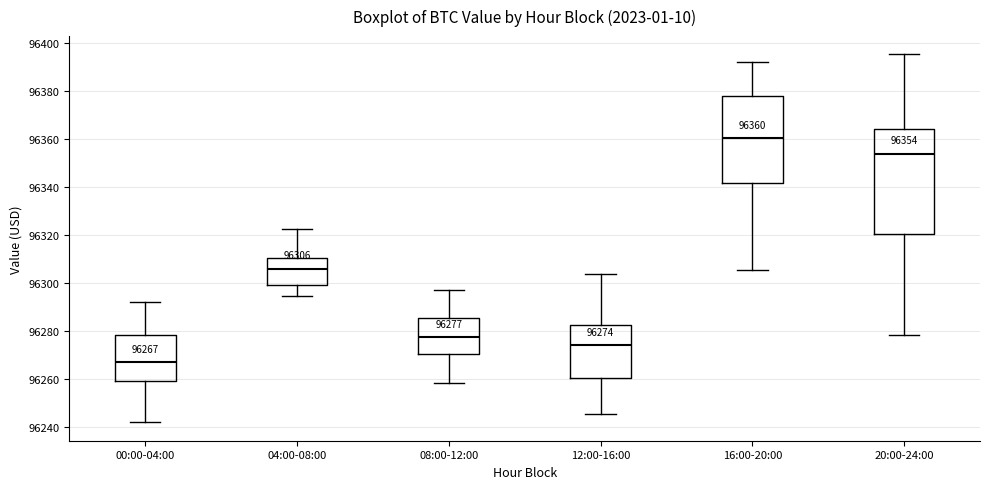

Comparing the boxes themselves (not the whiskers), which one is the tallest?

20:00-24:00